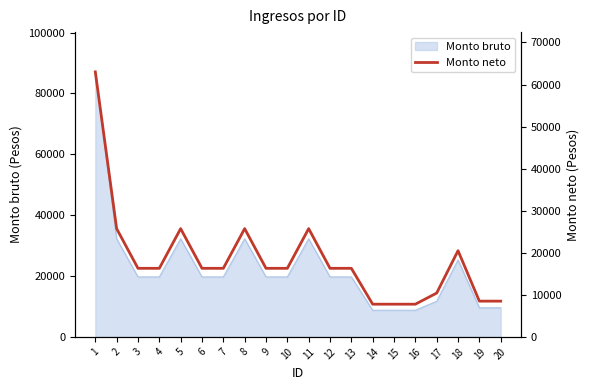

True or false: the data shows 16299.7 at 3.

True